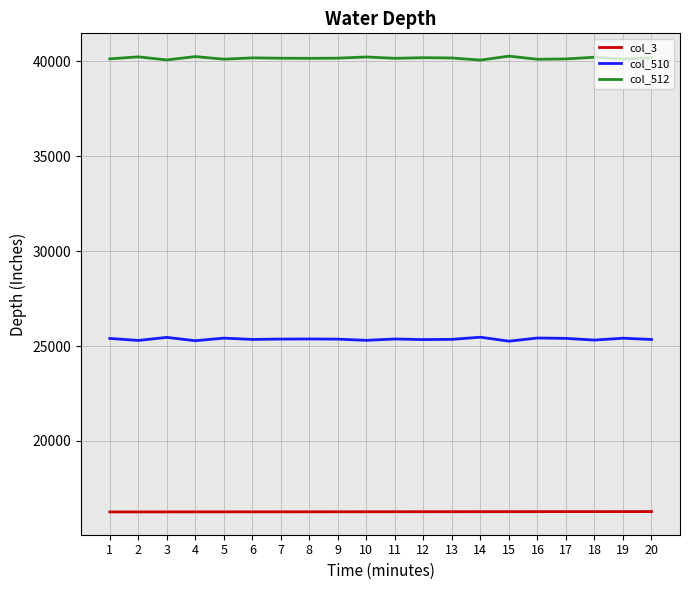

What is the spread (max minus min) of values at 10?

23960